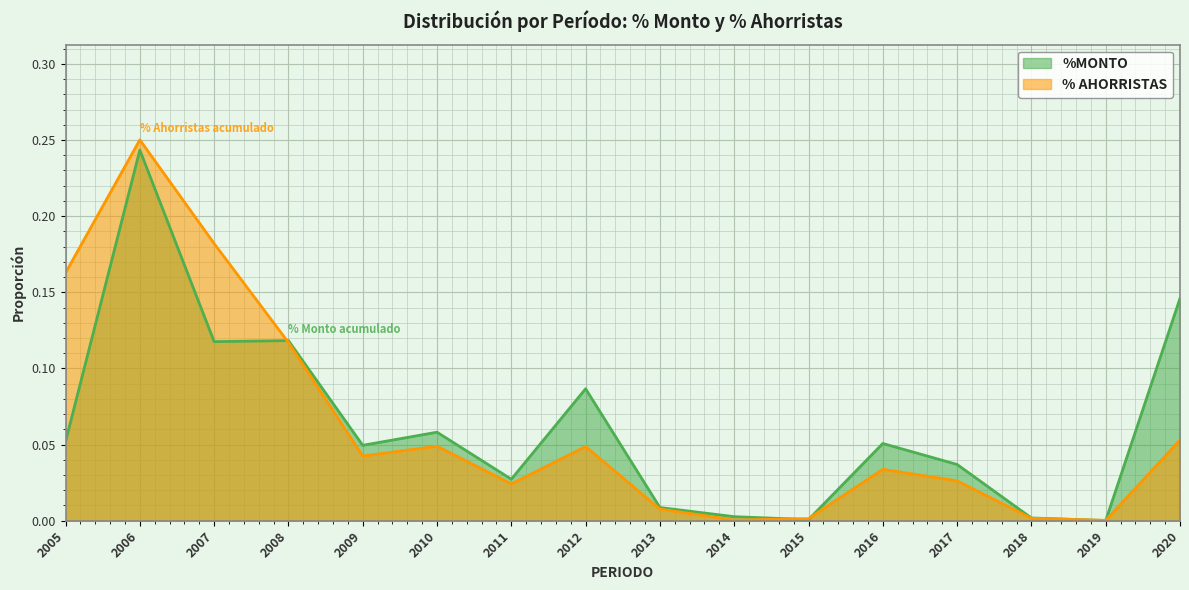

Which series has the largest range (max minus min)?

% AHORRISTAS